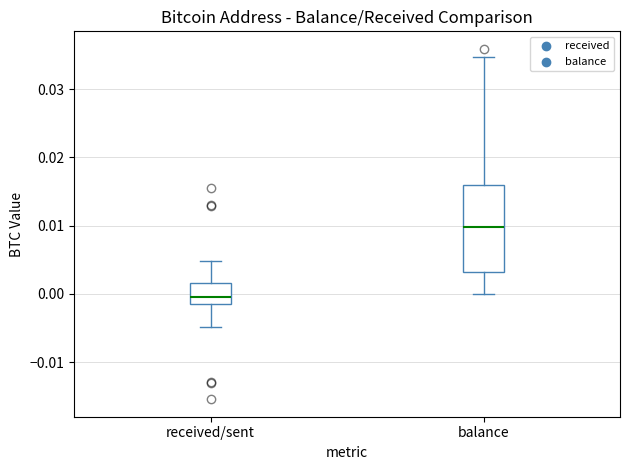

Reading left to right, transcribe this box plot: for each box, give where its median line is, the range the box spans, and where its two whiskers end, as read against the y-axis. The values are not printed on the chart, so give them approximately, as read against the axis.

received/sent: median 0.000, box -0.002 to 0.002, whiskers -0.005 to 0.005
balance: median 0.010, box 0.003 to 0.016, whiskers 0.000 to 0.035